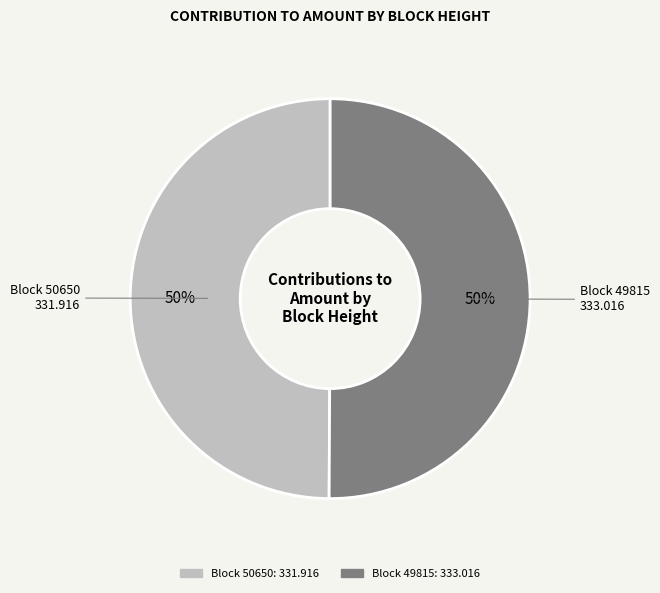

To the nearest percent, what is the average slice percentage?

50%